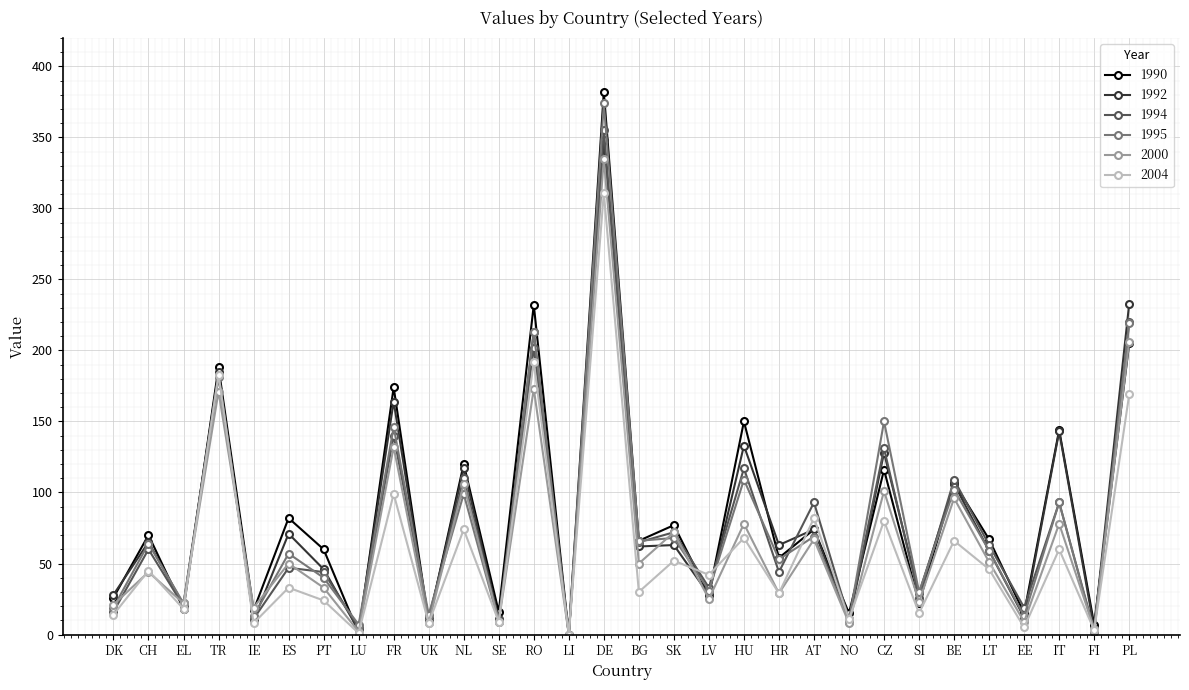

At which label does 2000 first exceed 50?

TR